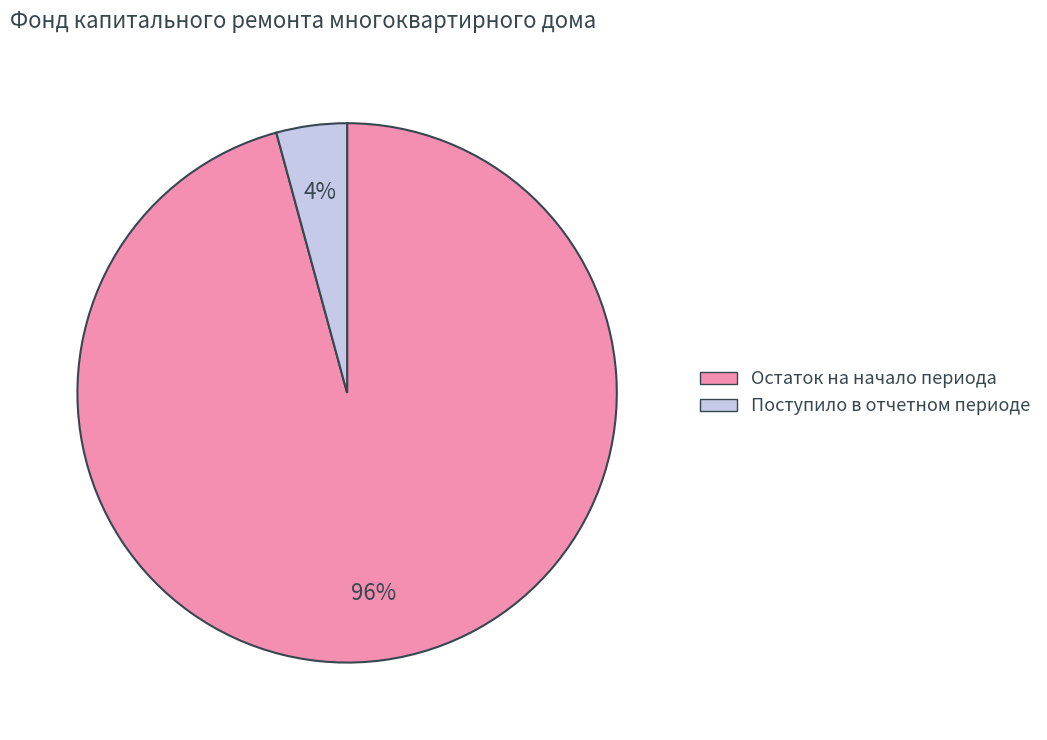

Is there a majority slice in this chart?

Yes